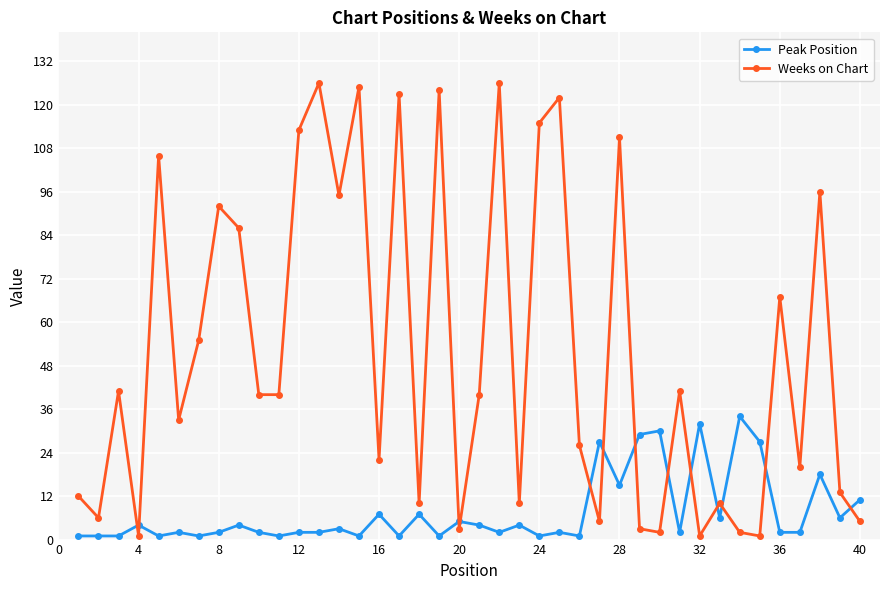

What is the greatest value displayed?

126